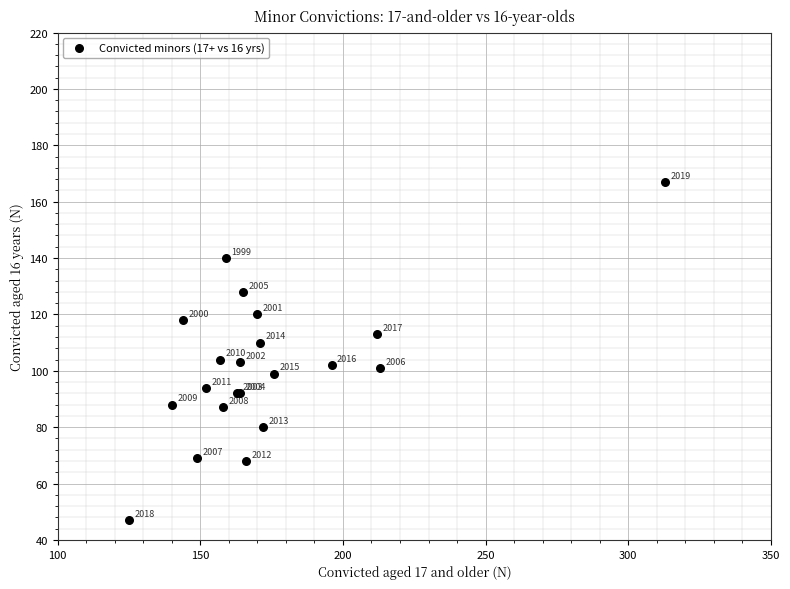

What Y value in the scatter plot is closest to 107?

104